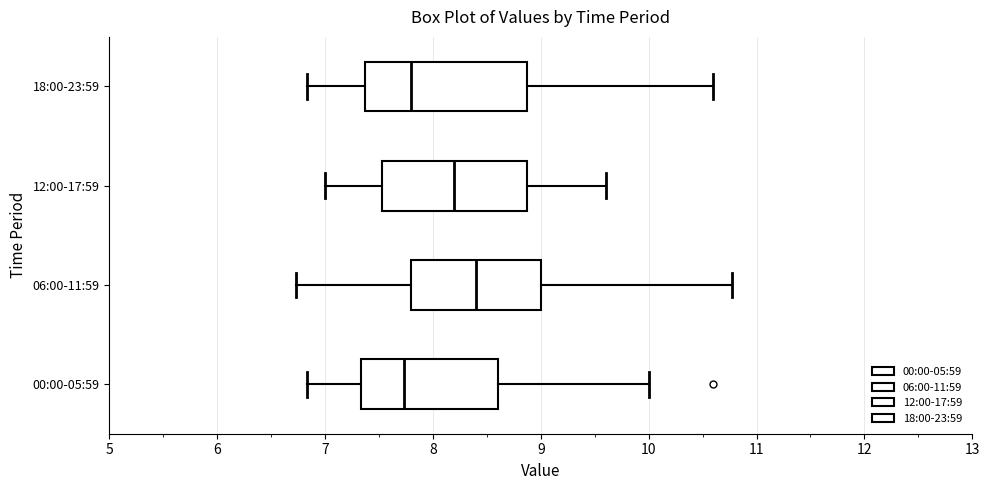

Where does the left whisker of the box for 00:00-05:59 end on the x-axis? The values are not printed on the chart, so give them approximately, as read against the axis.

6.8